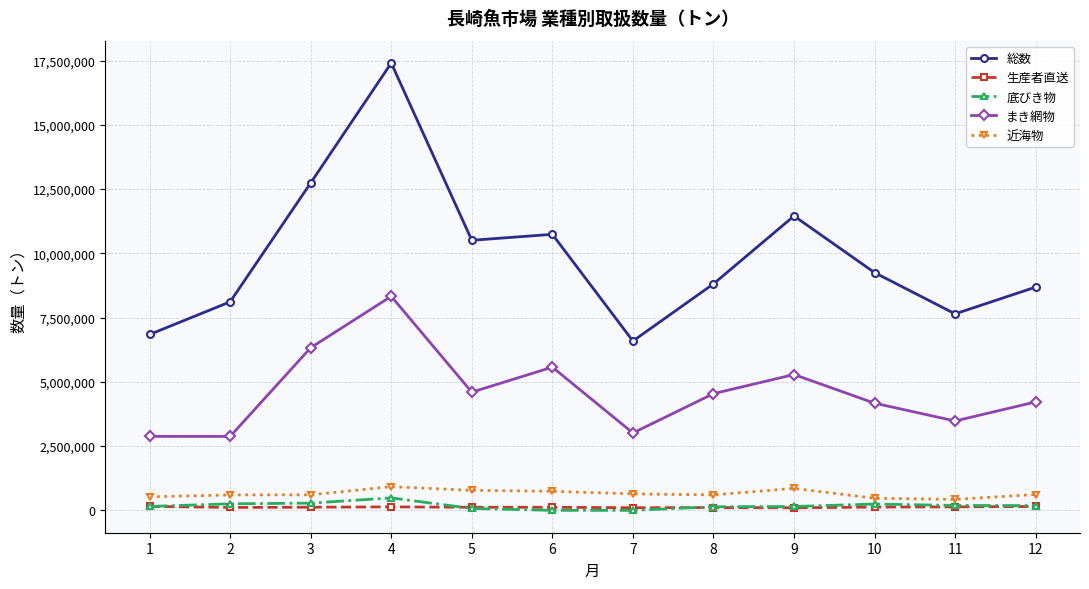

Which series has the largest range (max minus min)?

総数